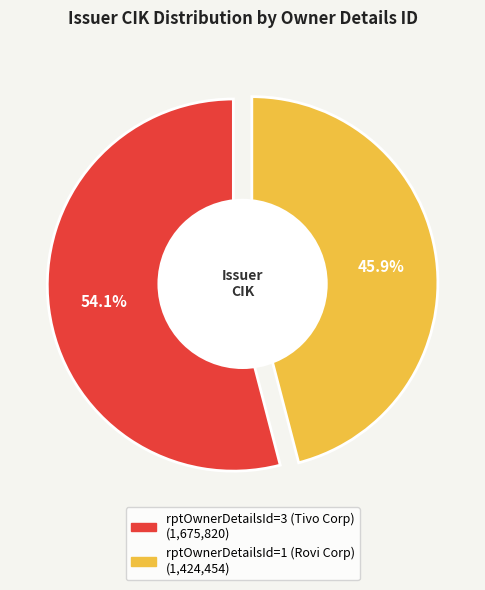

To the nearest percent, what is the difference between the rptOwnerDetailsId=3 (Tivo Corp) and rptOwnerDetailsId=1 (Rovi Corp) slice percentages?

8%